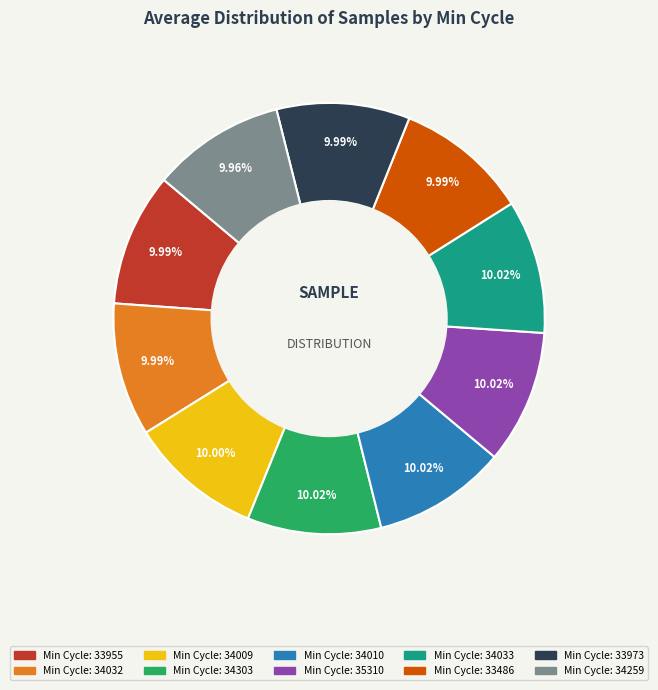

How many segments does this pie chart have?

10